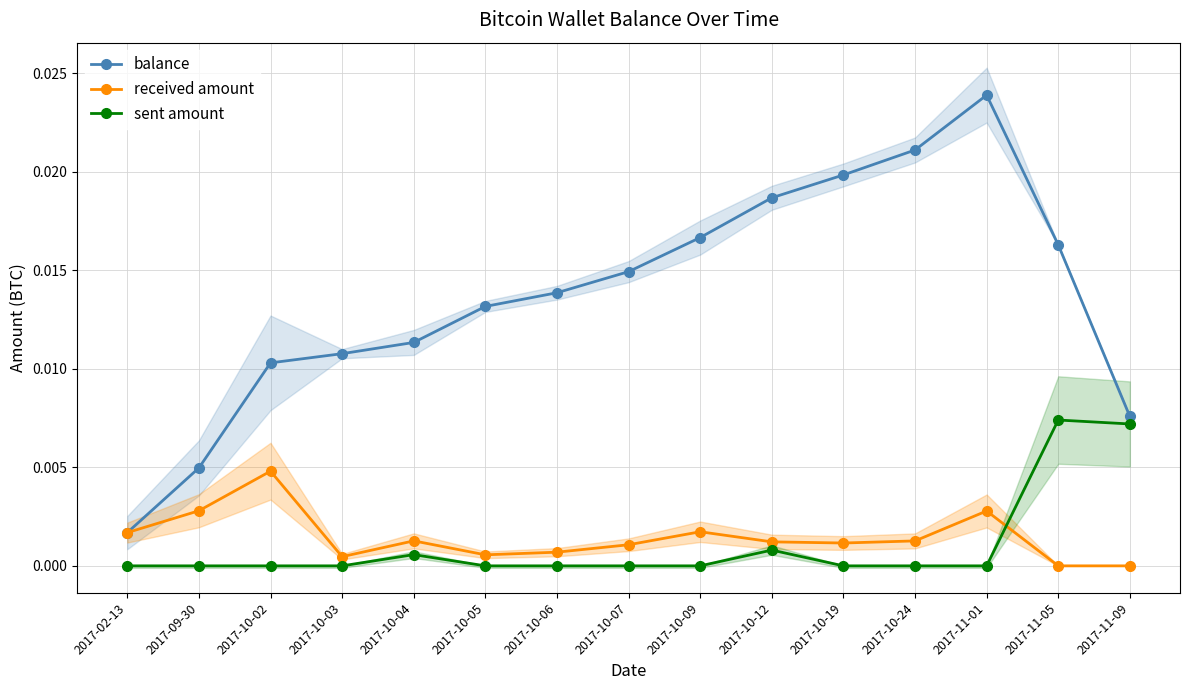

Which series changed the most between 2017-10-02 and 2017-10-09?

balance